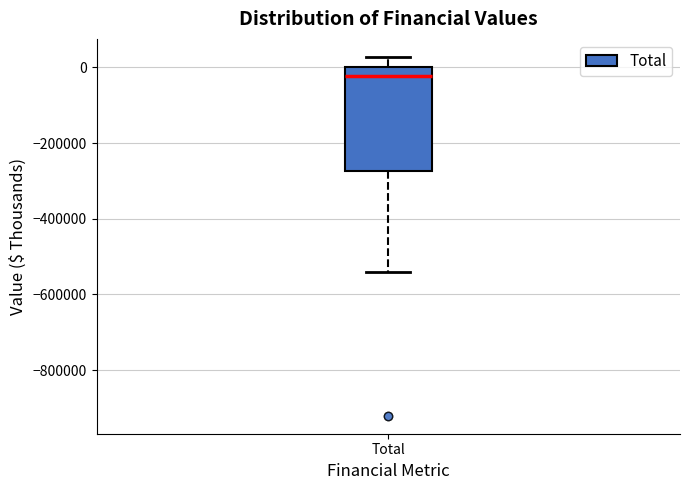

Where is the lower edge of the box for Total on the y-axis? The values are not printed on the chart, so give them approximately, as read against the axis.

-280000